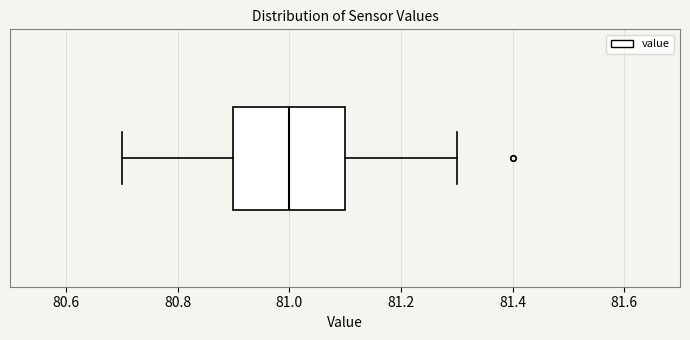

Read this box plot against the x-axis: the position of the median line, the range covered by the box, and the ends of both whiskers. The values are not printed on the chart, so give them approximately, as read against the axis.

median 81.0, box 80.9 to 81.1, whiskers 80.7 to 81.3